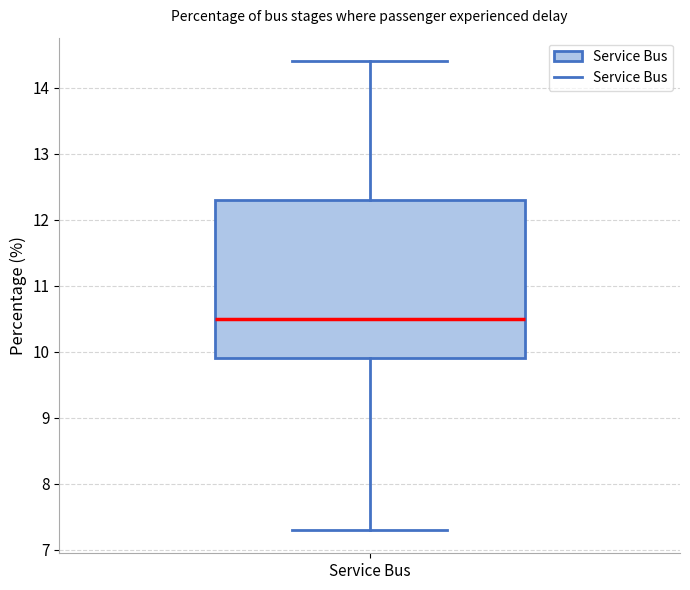

Transcribe this box plot: give where the median line is, the range the box spans, and where the two whiskers end, as read against the y-axis. The values are not printed on the chart, so give them approximately, as read against the axis.

median 10.5, box 9.9 to 12.3, whiskers 7.3 to 14.4